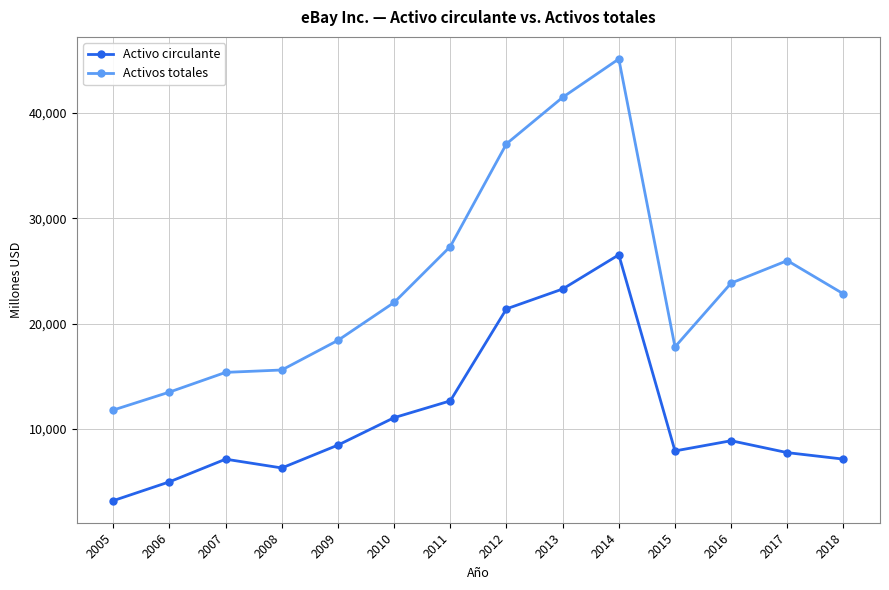

What is the sum of all Activo circulante values?

156610